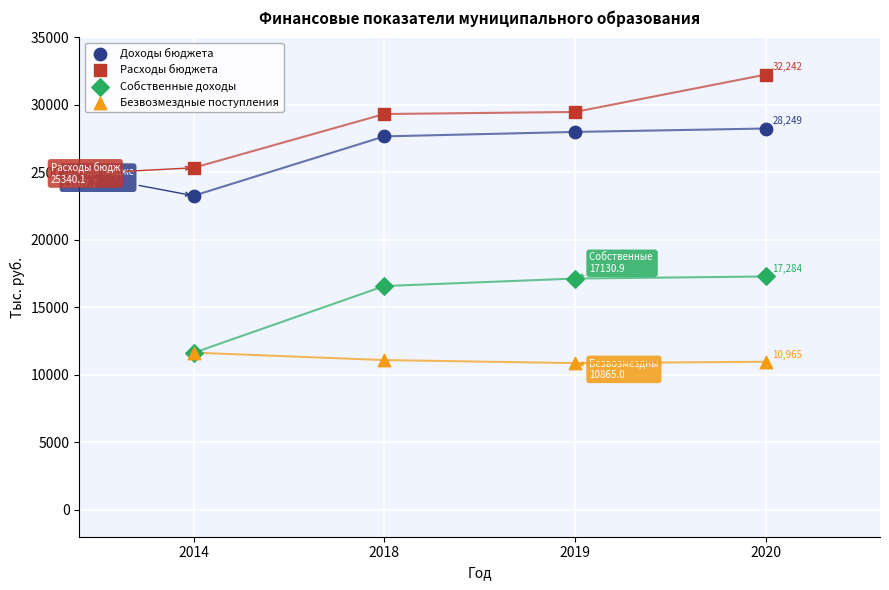

Which series reaches the maximum Y coordinate?

Расходы бюджета